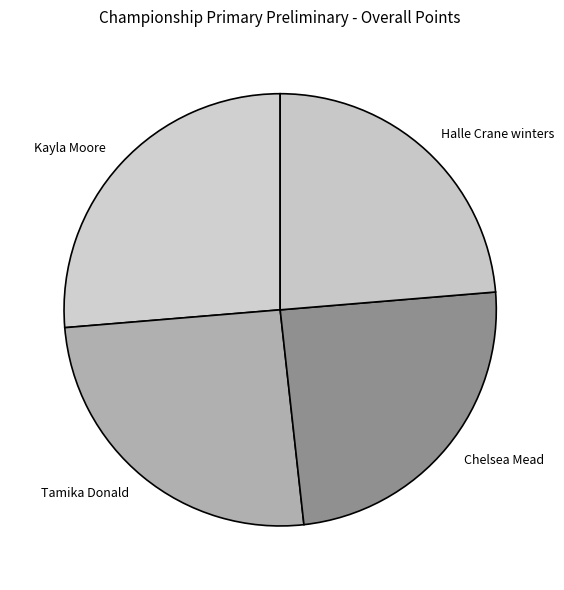

True or false: Kayla Moore accounts for 35% of the total.

False